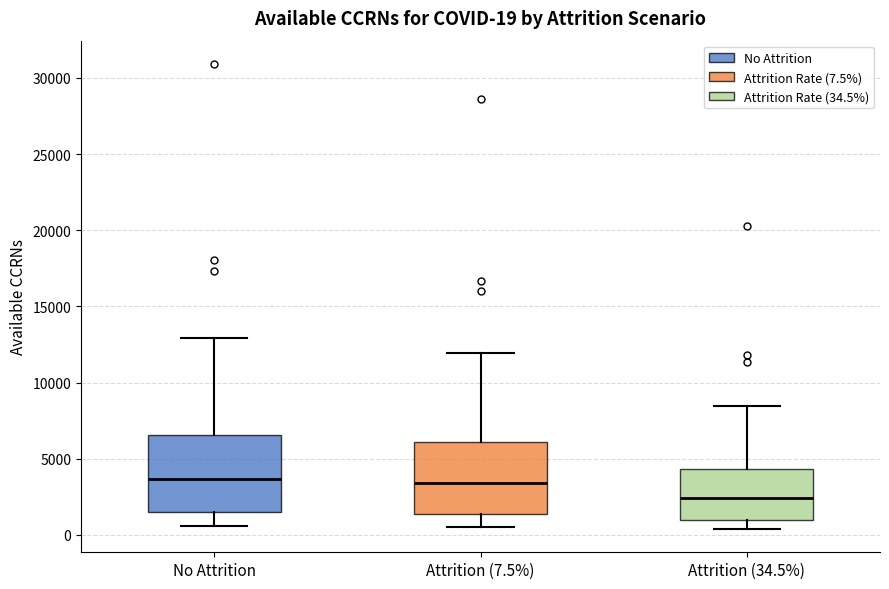

Which box has the lowest median line?

Attrition (34.5%)